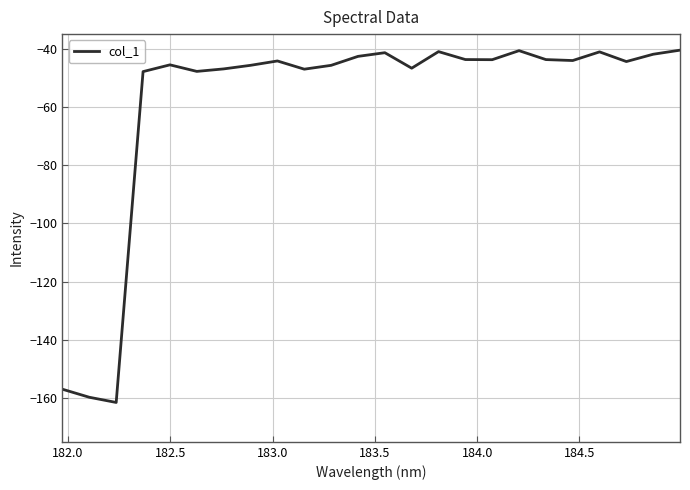

What is the smallest value displayed?

-161.5